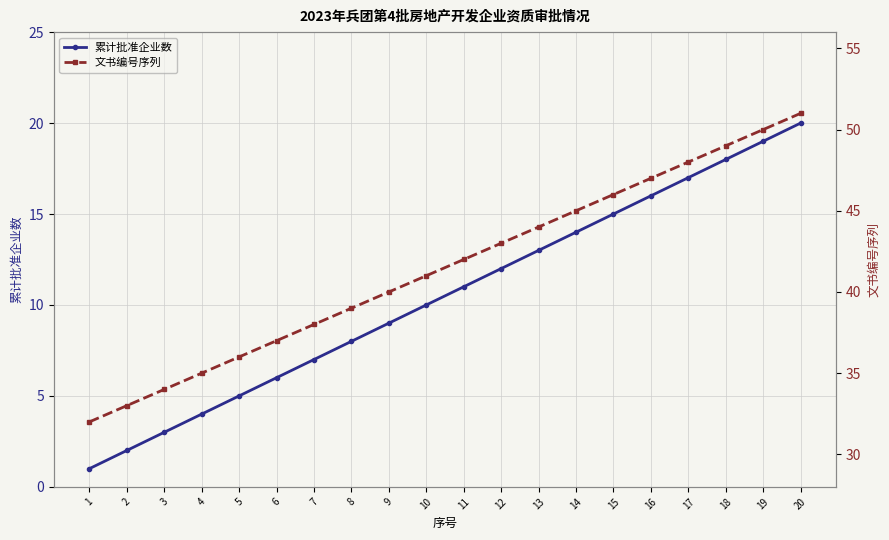

Where does the 累计批准企业数 series first go above 11?

12